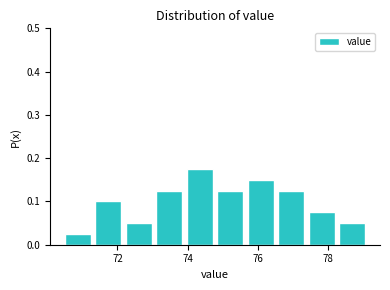

Which range on the x-axis has the tallest bar?

74.0 to 74.8